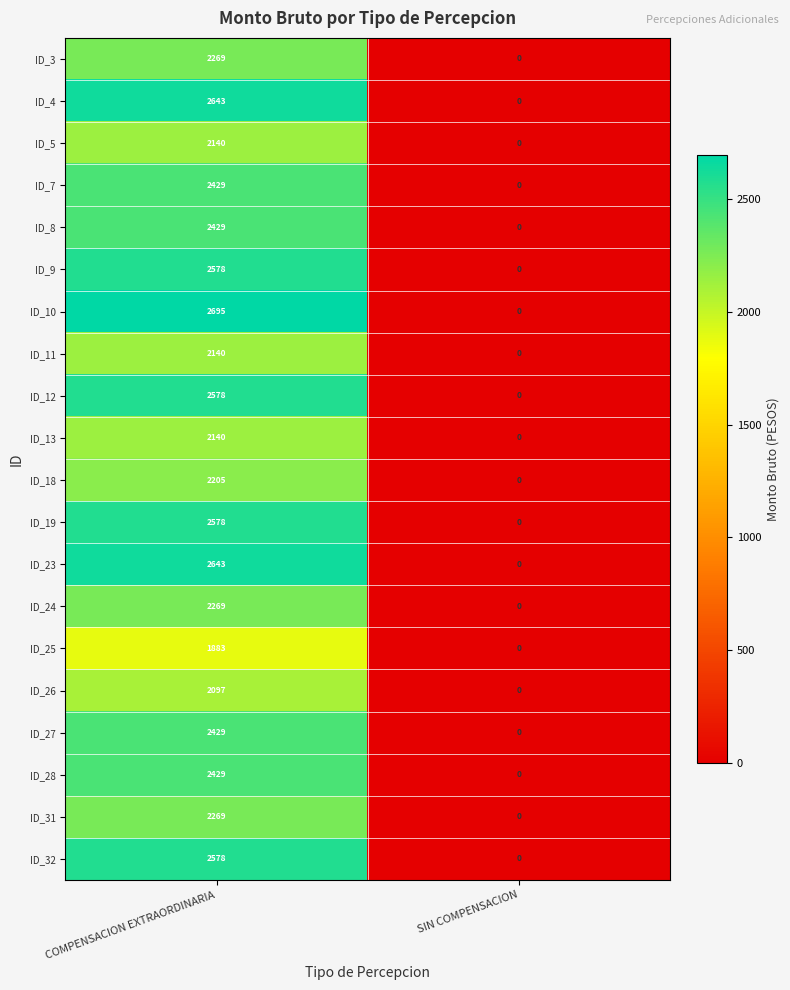

What is the difference between the maximum and minimum values in the ID_25 series?

1883